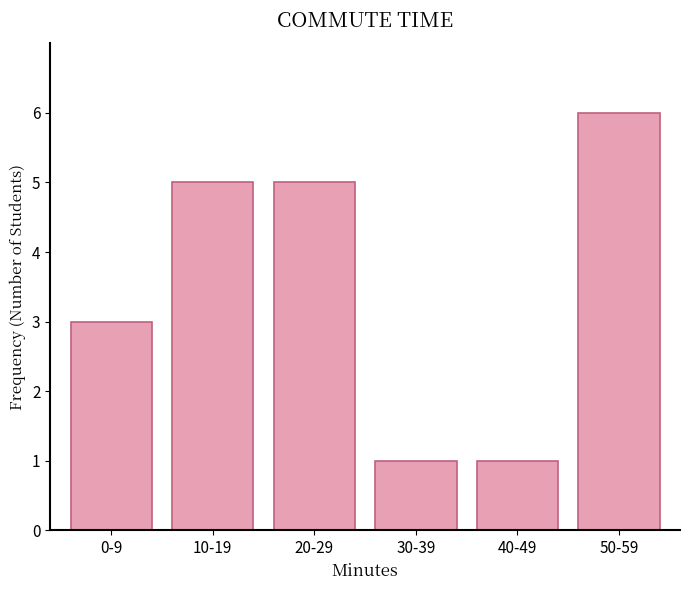

Reading left to right, list all the values displayed in this chart.

3	5	5	1	1	6